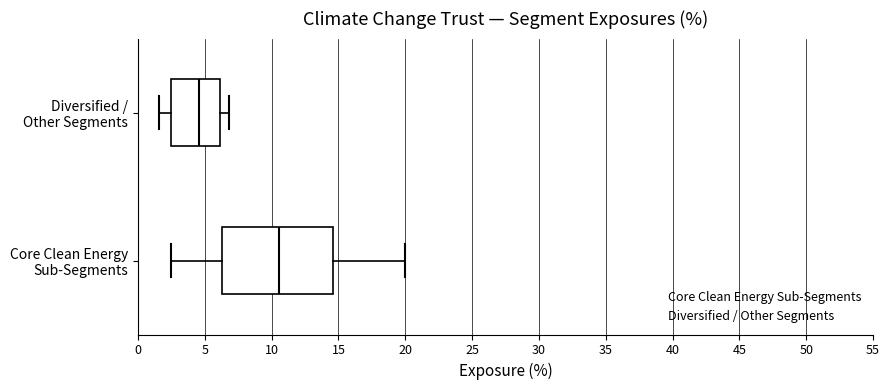

Which box's median line is the furthest to the right?

Core Clean Energy Sub-Segments